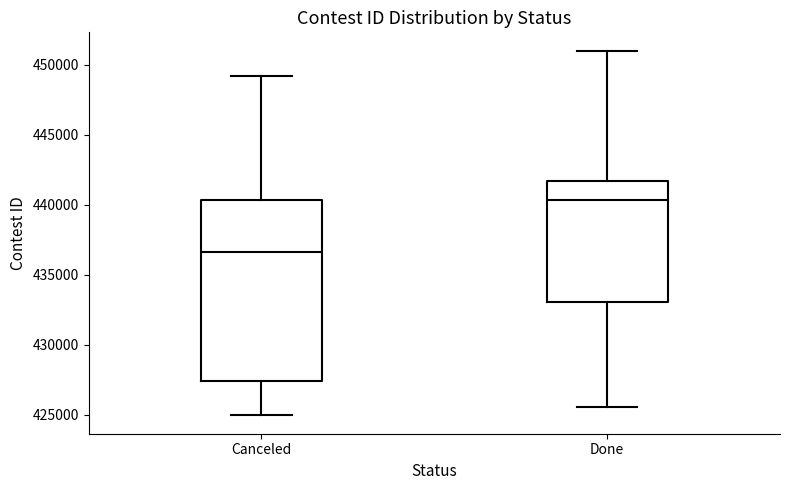

Reading left to right, read every box against the y-axis: the position of its median line, the range the box covers, and the ends of its whiskers. The values are not printed on the chart, so give them approximately, as read against the axis.

Canceled: median 436500, box 427500 to 440500, whiskers 425000 to 449000
Done: median 440500, box 433000 to 441500, whiskers 425500 to 451000